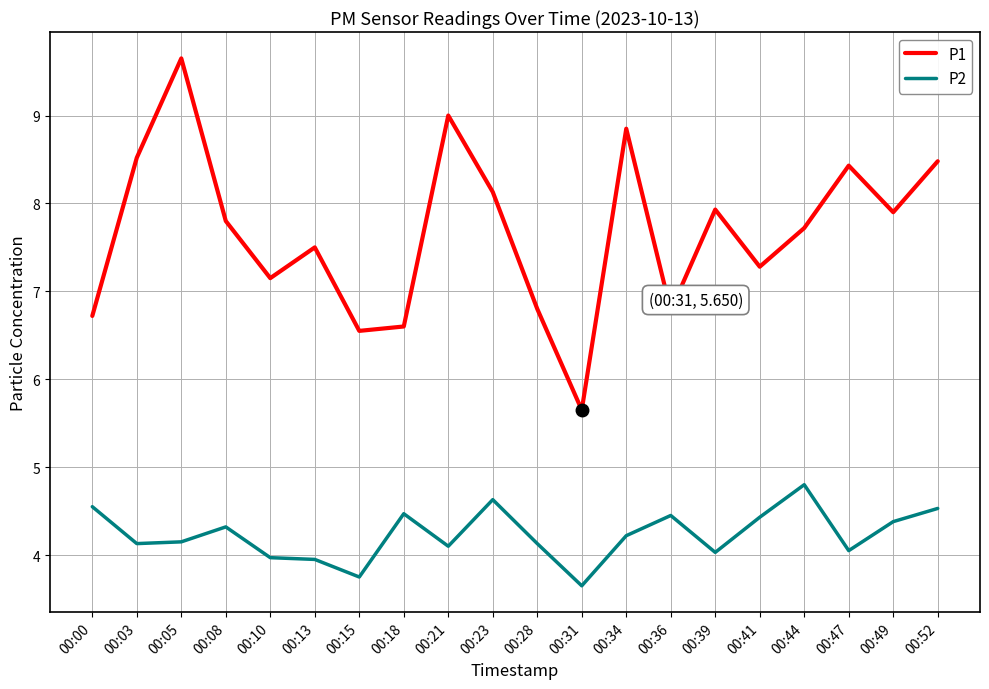

What is the maximum value for P2?

4.8